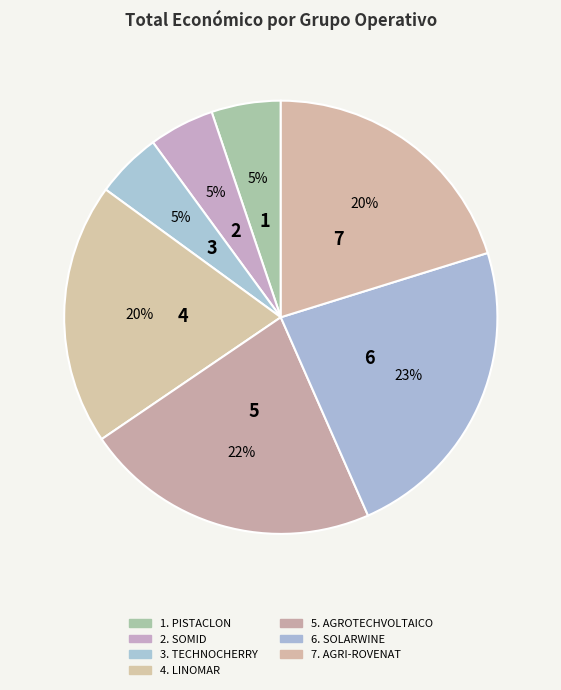

How many slices are in this pie chart?

7